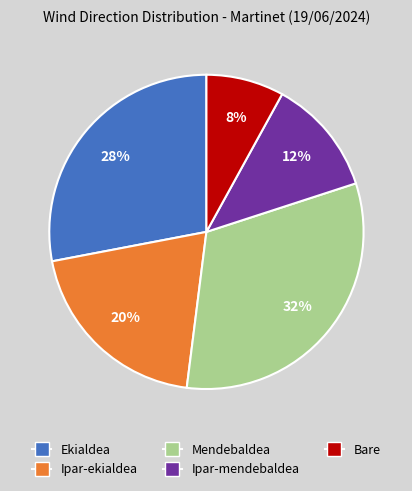

True or false: Bare accounts for 1% of the total.

False